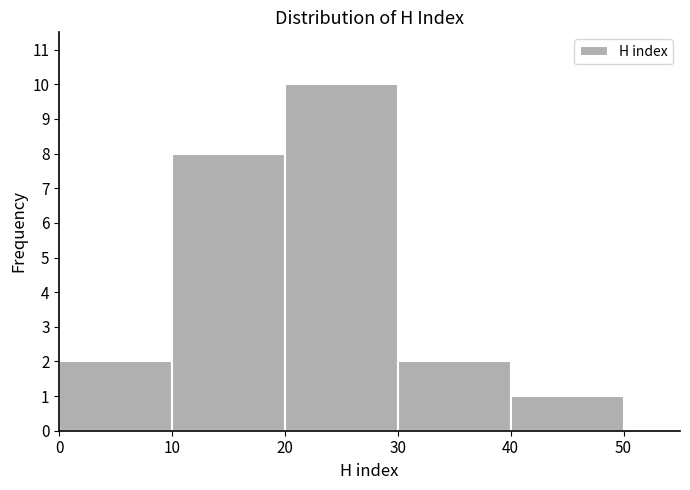

What is the height of the bar covering 10 to 20 on the x-axis? The values are not printed on the chart, so give them approximately, as read against the axis.

8